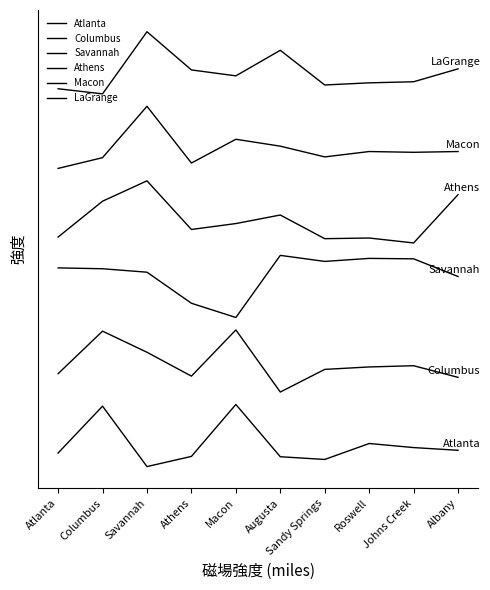

True or false: Macon has a value of 339.2 at Athens.

False